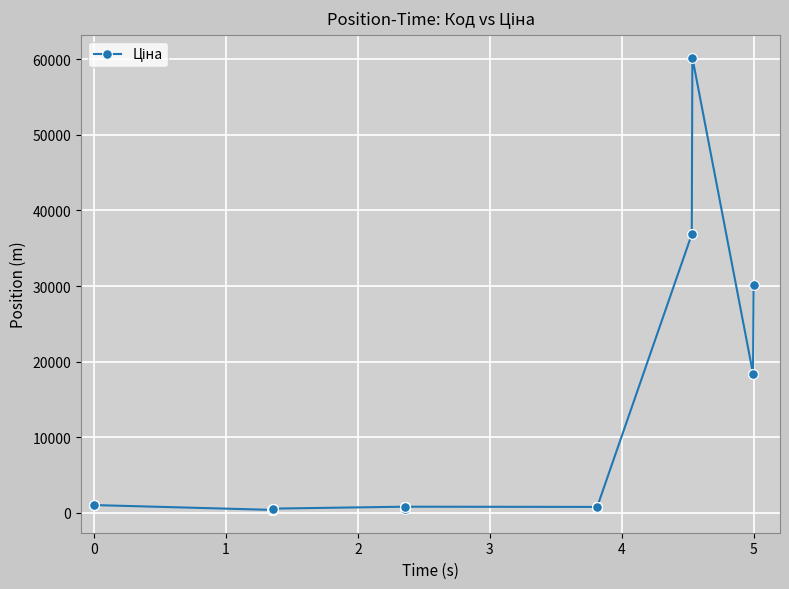

What is the maximum value shown in the chart?

60205.6